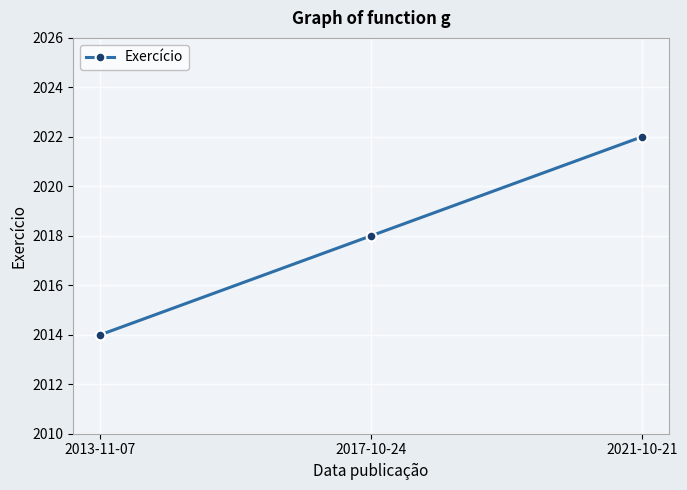

Rank the categories by value from highest to lowest.

2021-10-21, 2017-10-24, 2013-11-07